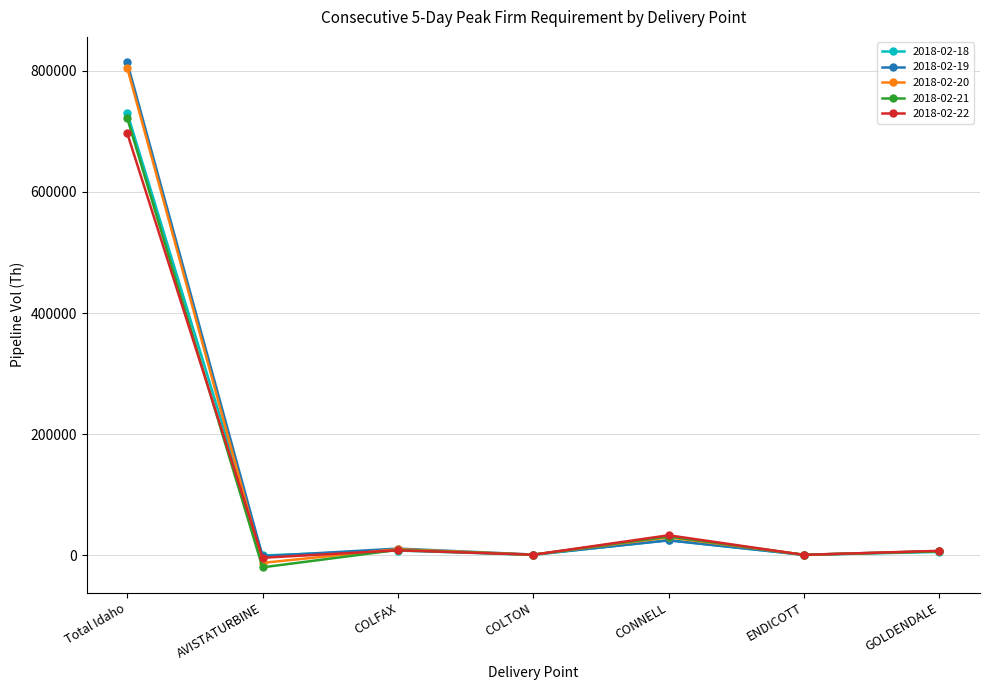

In 2018-02-19, how many points are lower than both neighbors (excluding endpoints)?

3